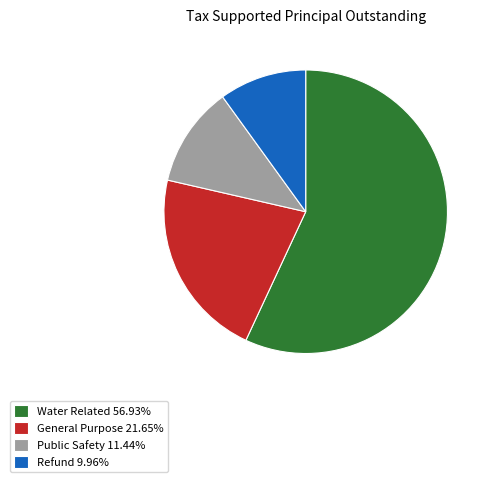

Combined, do General Purpose 21.65% and Public Safety 11.44% account for over 50%?

No